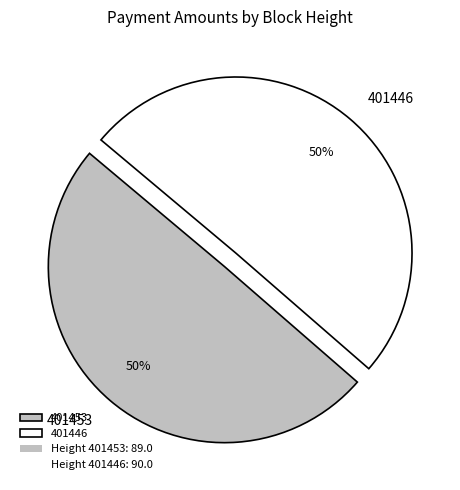

Count the number of slices in the pie.

2